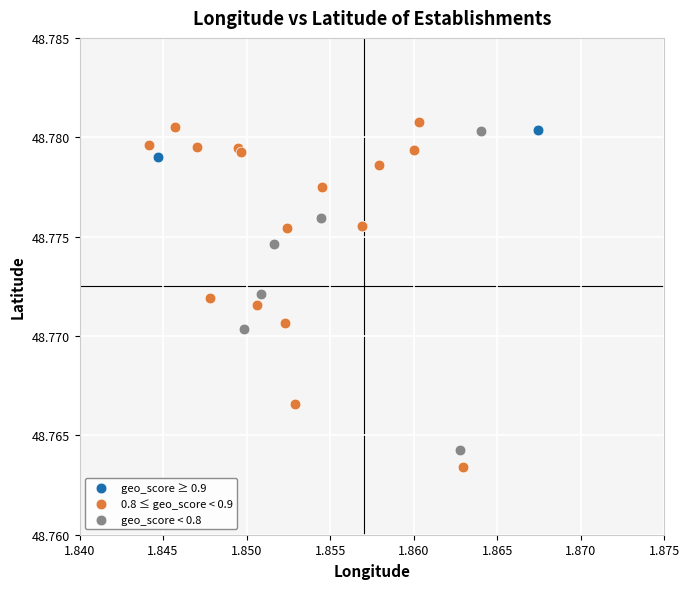

Which series has the largest Y range (max minus min)?

0.8 ≤ geo_score < 0.9